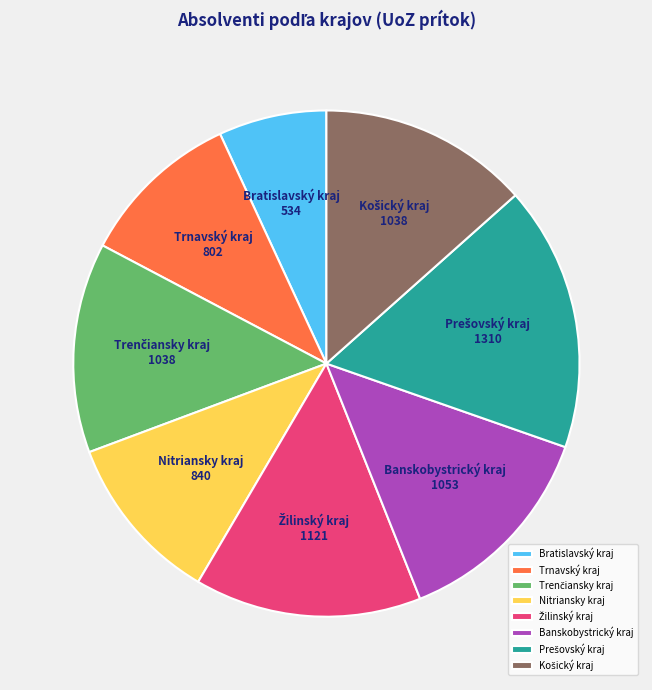

What is the ratio of the value at Nitriansky kraj to the value at Bratislavský kraj?

1.6